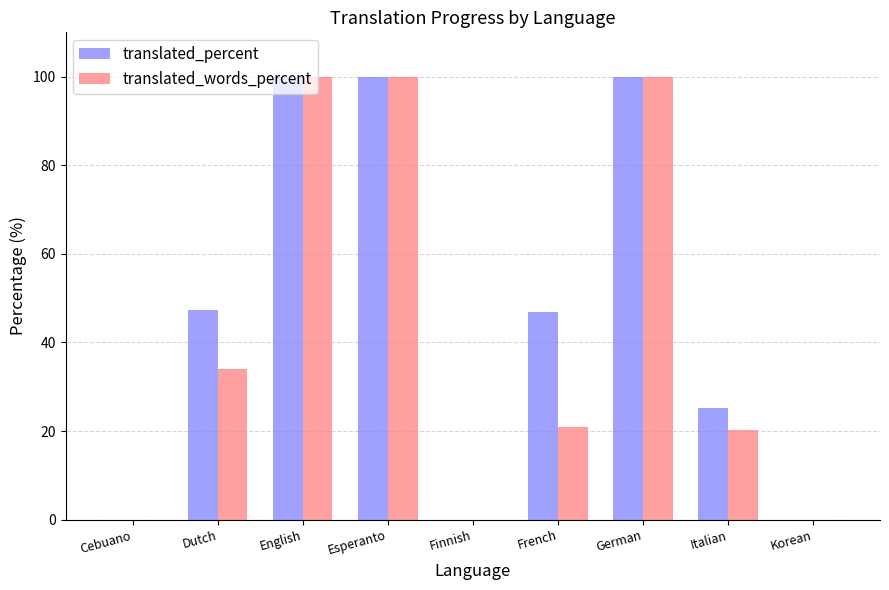

What is the sum of the translated_words_percent values at German and Dutch?

134.0